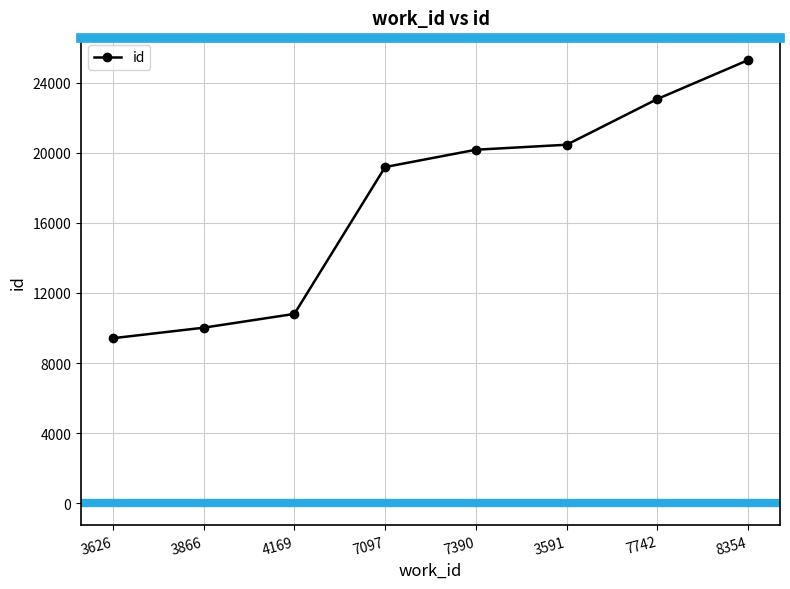

How many lines are shown in the chart?

1